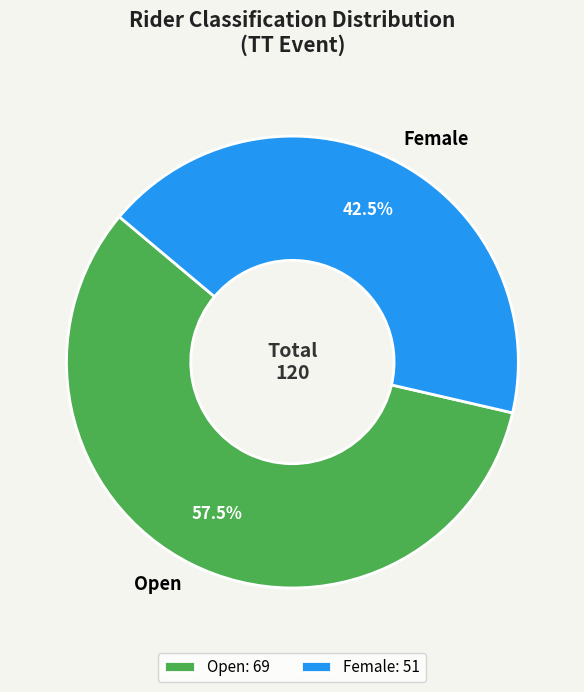

Approximately how many times larger is the value at Open compared to Female?

1.4